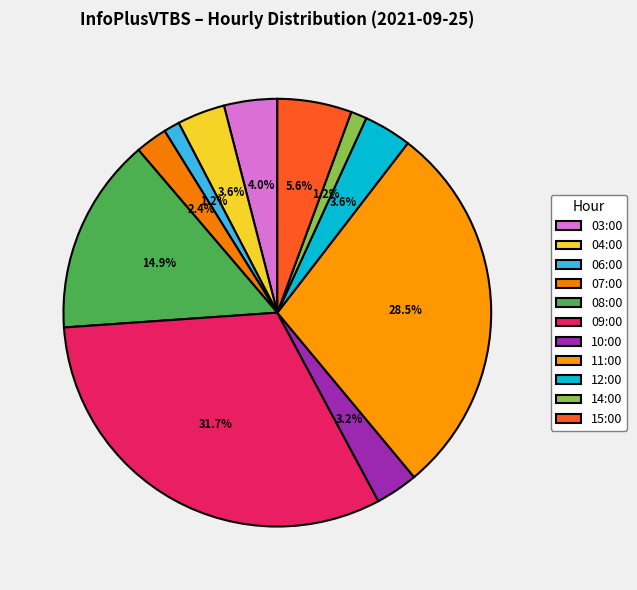

To the nearest percent, what is the difference between the 14:00 and 03:00 slice percentages?

3%